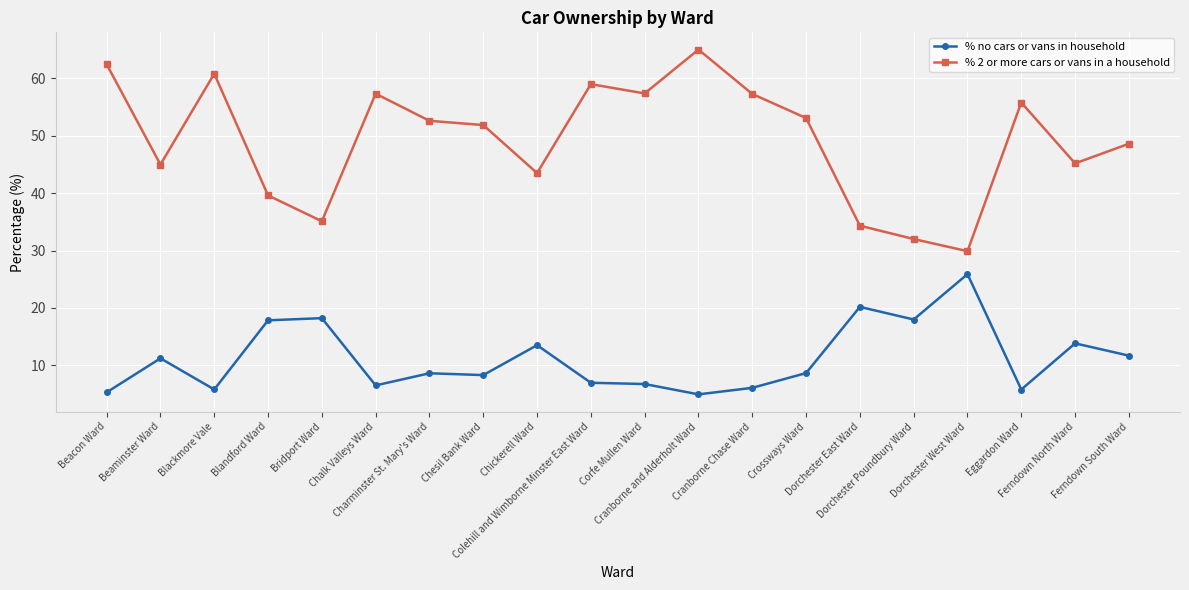

What is the smallest value displayed?

4.9